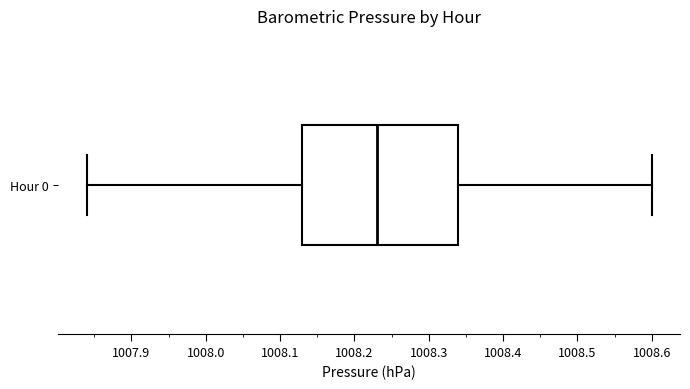

Transcribe this box plot: give where the median line is, the range the box spans, and where the two whiskers end, as read against the x-axis. The values are not printed on the chart, so give them approximately, as read against the axis.

median 1008.23, box 1008.13 to 1008.34, whiskers 1007.84 to 1008.60